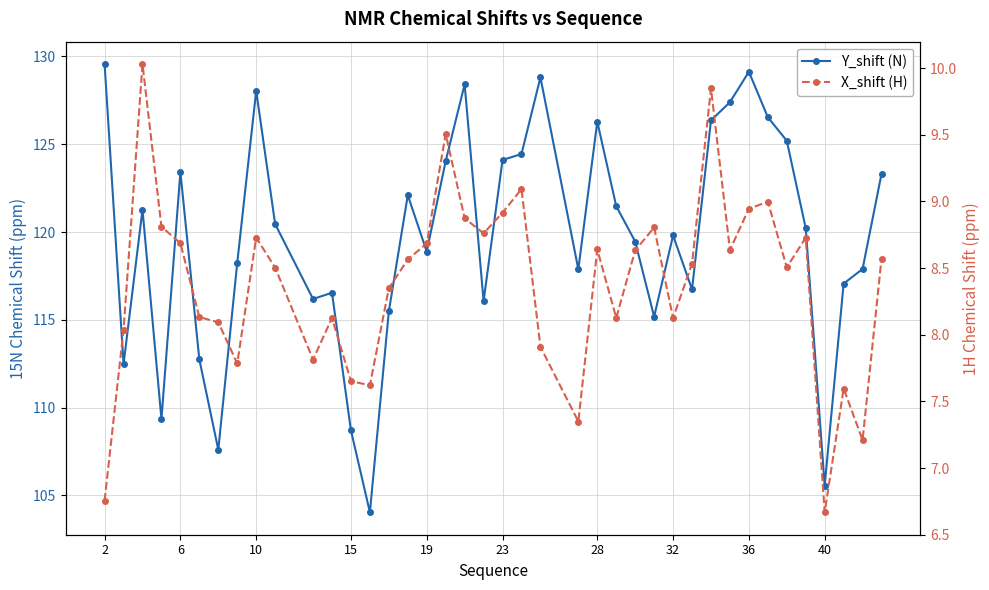

How many lines are shown in the chart?

2